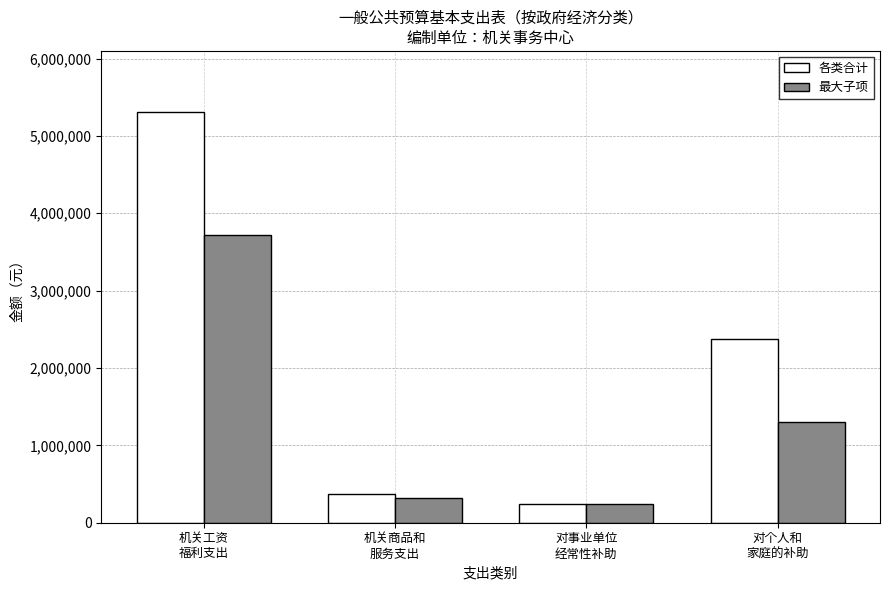

What is the total value across all series at 对个人和
家庭的补助?

3670100